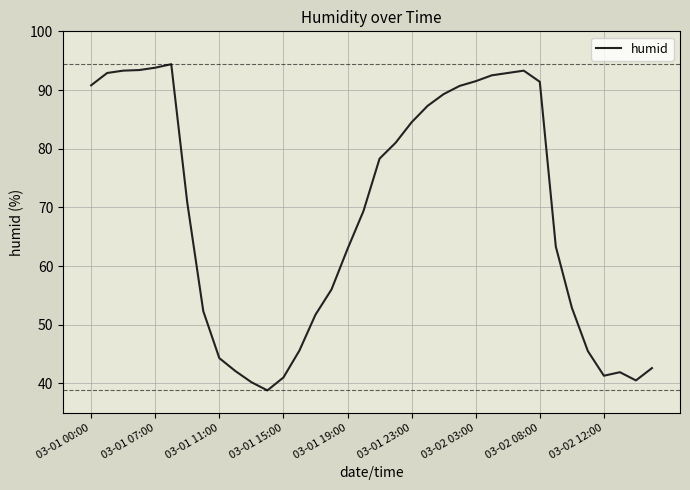

What is the difference between the maximum and minimum values?

55.6